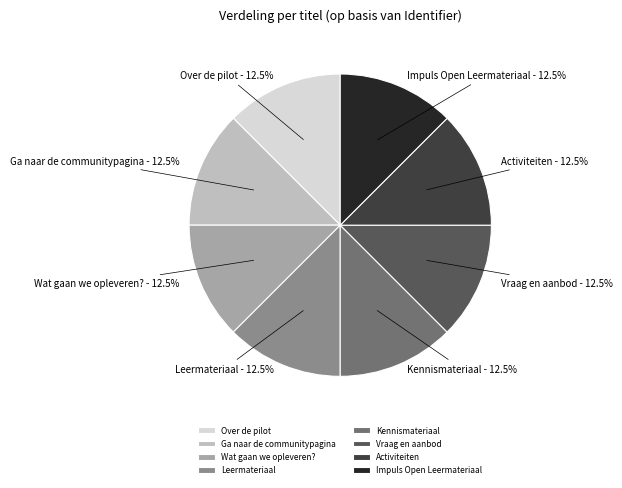

How much of the chart is everything except Vraag en aanbod?

87.5%